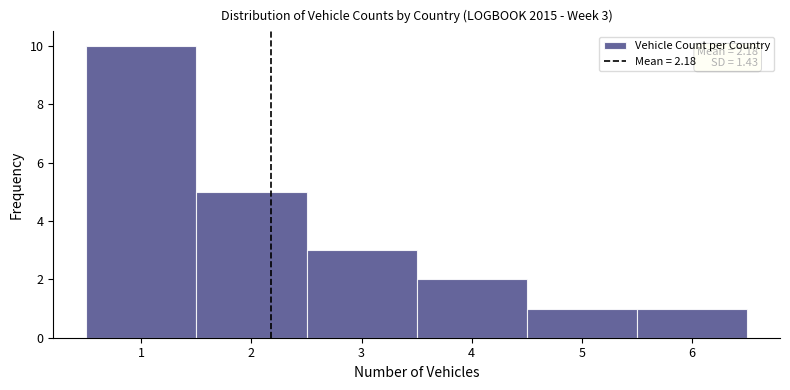

Which range on the x-axis has the tallest bar?

0.5 to 1.5